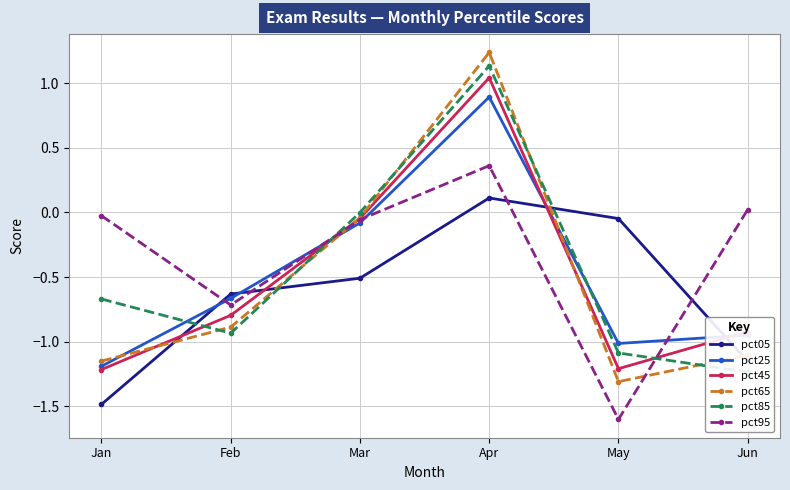

Is it true that pct85 equals -0.5 at May?

False